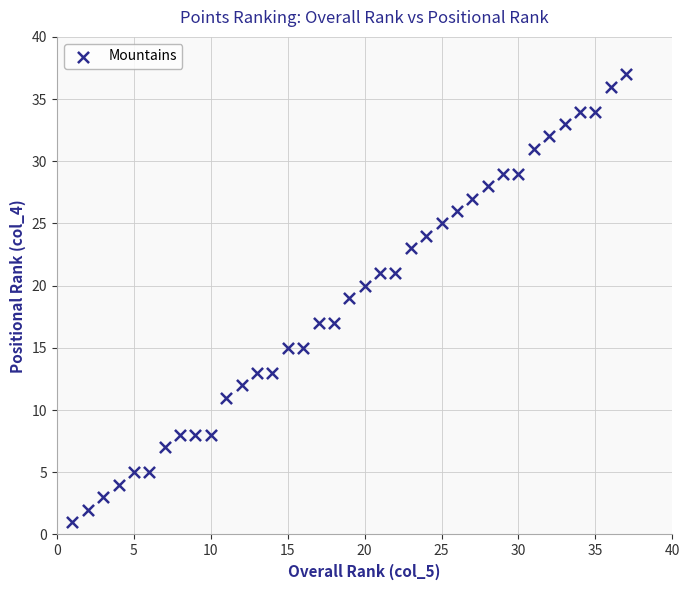

What is the range of X values (max minus min)?

36